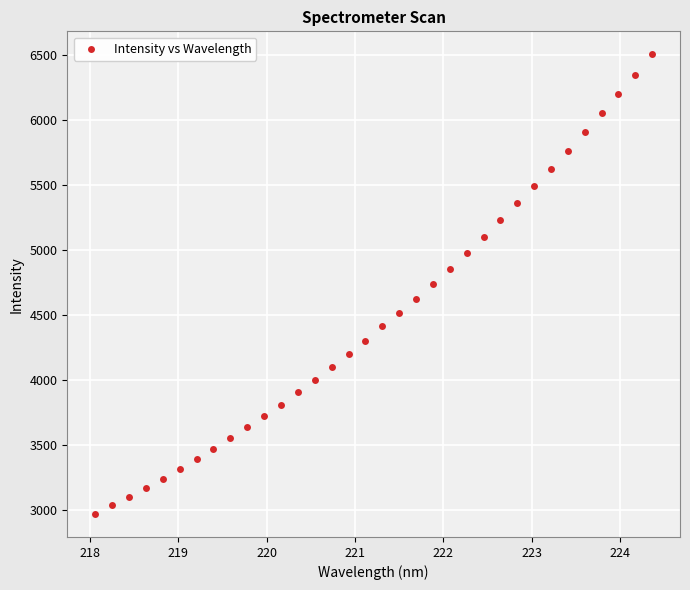

What is the range of Y values (max minus min)?

3540.5